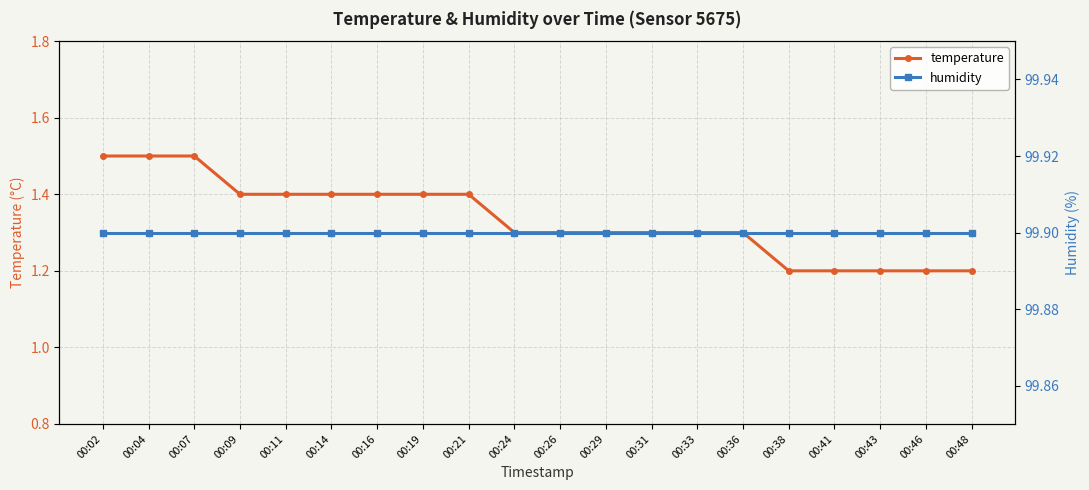

Reading left to right, extract all data points from this chart.

temperature: 00:02=1.5	00:04=1.5	00:07=1.5	00:09=1.4	00:11=1.4	00:14=1.4	00:16=1.4	00:19=1.4	00:21=1.4	00:24=1.3	00:26=1.3	00:29=1.3	00:31=1.3	00:33=1.3	00:36=1.3	00:38=1.2	00:41=1.2	00:43=1.2	00:46=1.2	00:48=1.2
humidity: 00:02=99.9	00:04=99.9	00:07=99.9	00:09=99.9	00:11=99.9	00:14=99.9	00:16=99.9	00:19=99.9	00:21=99.9	00:24=99.9	00:26=99.9	00:29=99.9	00:31=99.9	00:33=99.9	00:36=99.9	00:38=99.9	00:41=99.9	00:43=99.9	00:46=99.9	00:48=99.9